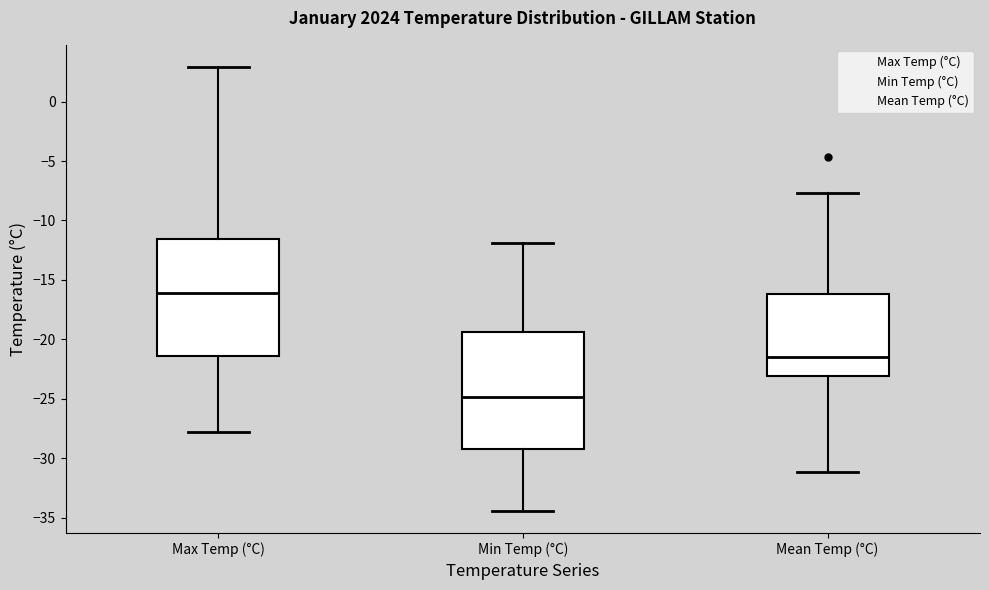

Which box has the lowest median line?

Min Temp (°C)